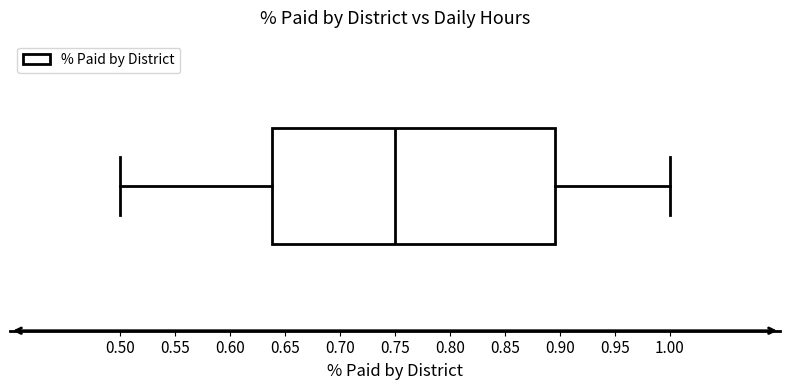

Transcribe this box plot: give where the median line is, the range the box spans, and where the two whiskers end, as read against the x-axis. The values are not printed on the chart, so give them approximately, as read against the axis.

median 0.750, box 0.640 to 0.895, whiskers 0.500 to 1.000